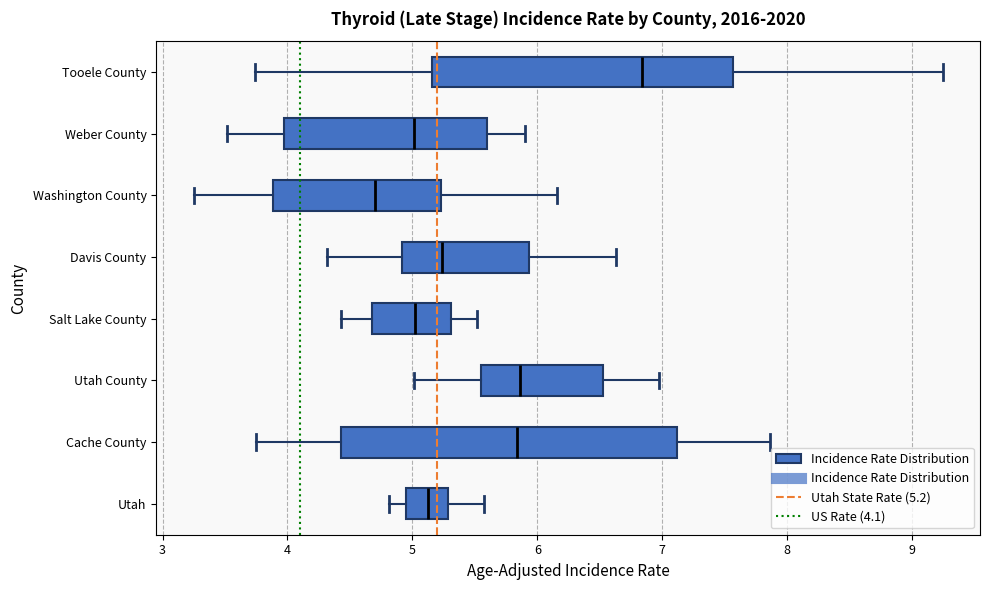

Where does the left whisker of the box for Davis County end on the x-axis? The values are not printed on the chart, so give them approximately, as read against the axis.

4.3